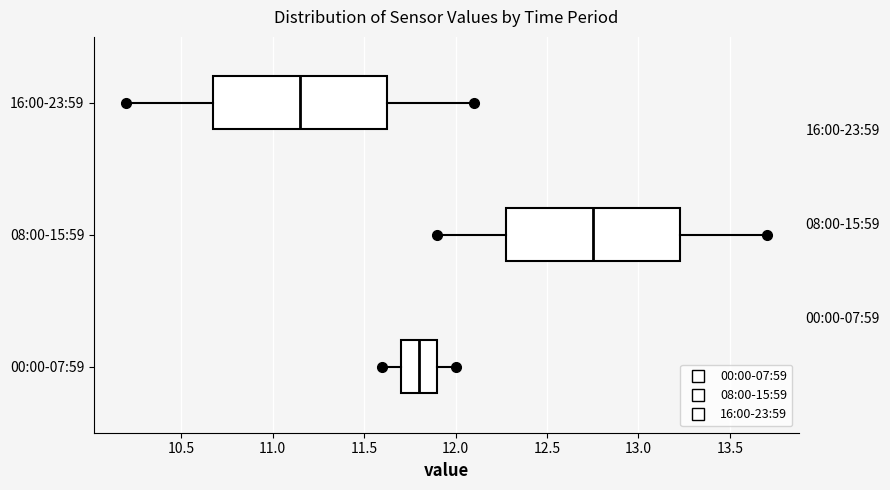

Reading bottom to top, read every box against the x-axis: the position of its median line, the range the box covers, and the ends of its whiskers. The values are not printed on the chart, so give them approximately, as read against the axis.

00:00-07:59: median 11.80, box 11.70 to 11.90, whiskers 11.60 to 12.00
08:00-15:59: median 12.75, box 12.30 to 13.25, whiskers 11.90 to 13.70
16:00-23:59: median 11.15, box 10.70 to 11.65, whiskers 10.20 to 12.10